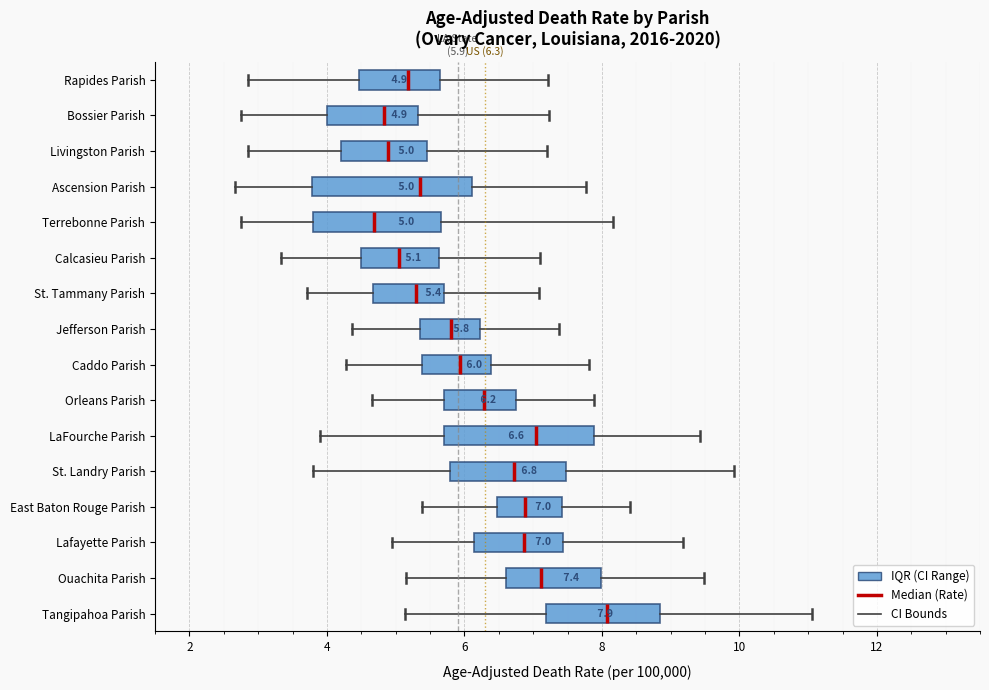

Which box's median line is the furthest to the right?

Tangipahoa Parish